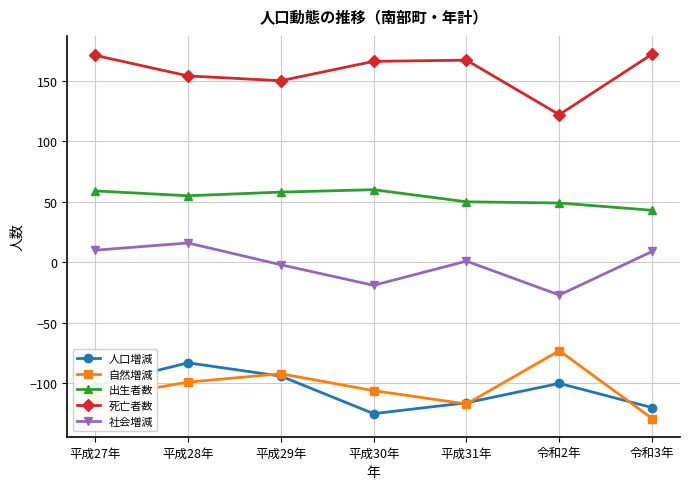

What position from the right is 平成27年?

7